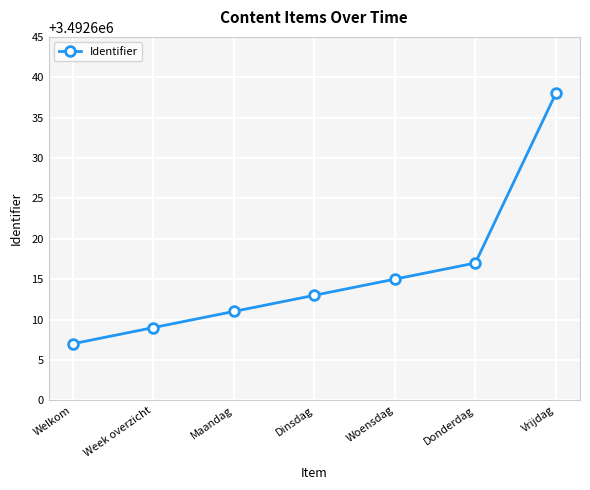

How many lines are shown in the chart?

1